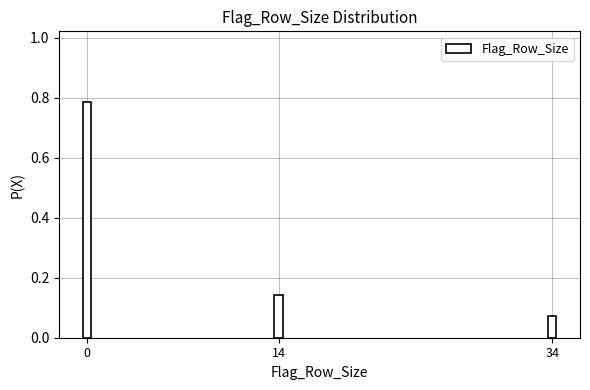

Where is the data nearest to the value 0?

34